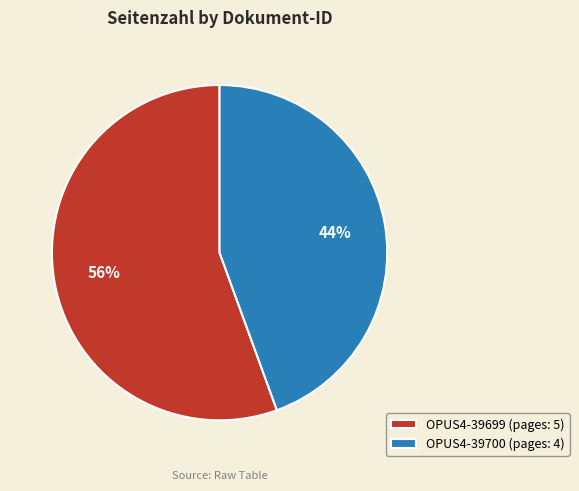

How many slices are in this pie chart?

2